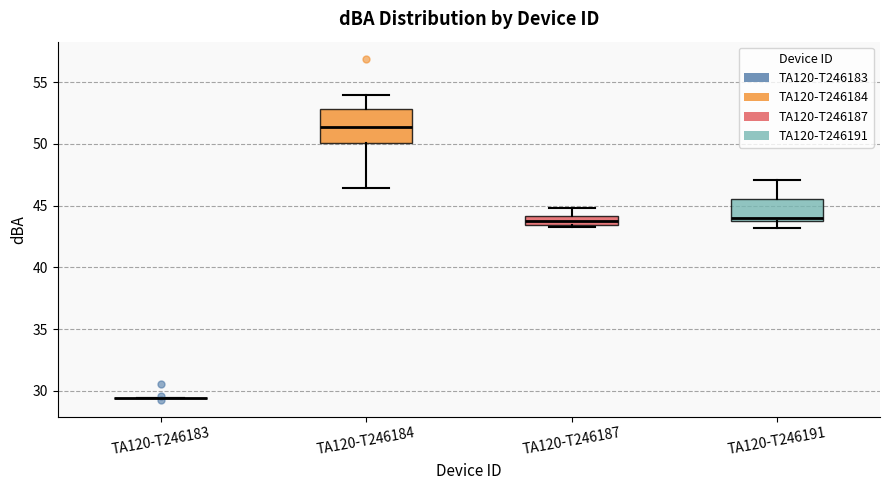

Comparing the boxes themselves (not the whiskers), which one is the tallest?

TA120-T246184